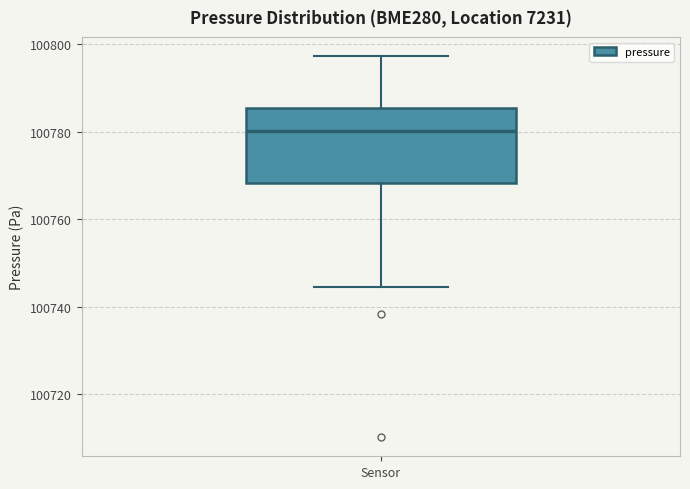

Read this box plot against the y-axis: the position of the median line, the range covered by the box, and the ends of both whiskers. The values are not printed on the chart, so give them approximately, as read against the axis.

median 100780, box 100768 to 100786, whiskers 100744 to 100798